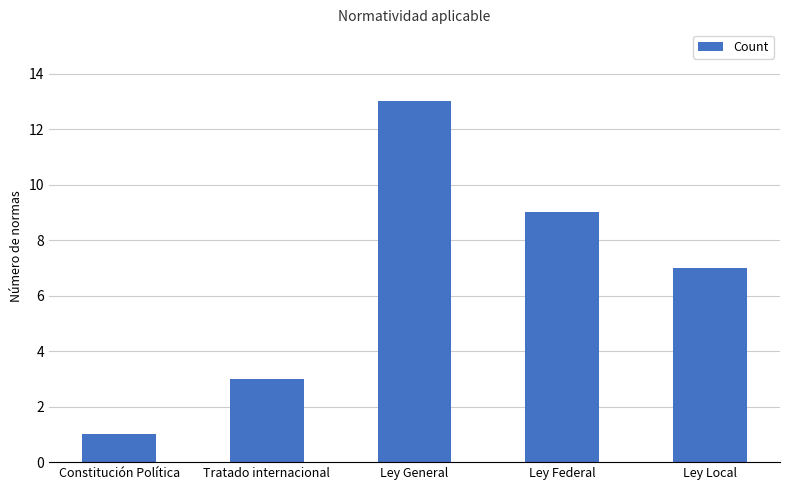

How many values are between 3 and 9?

3